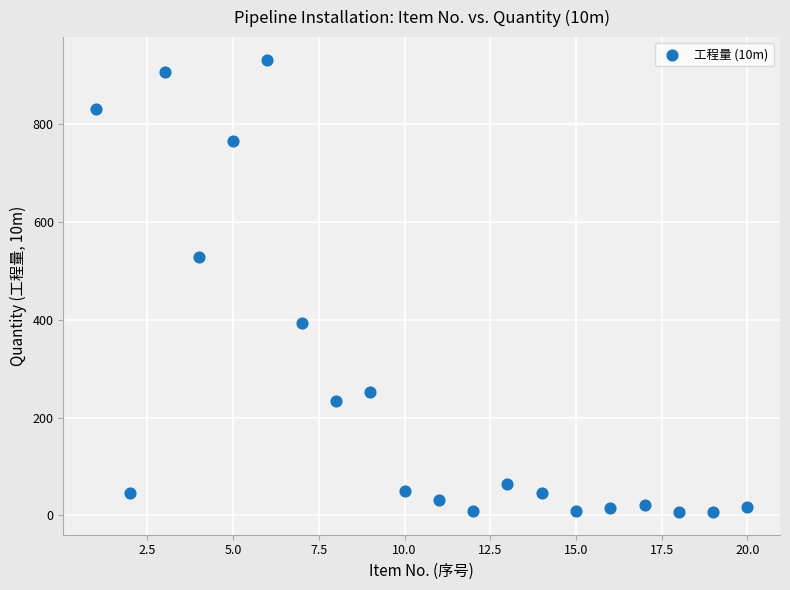

What is the range of X values (max minus min)?

19.0